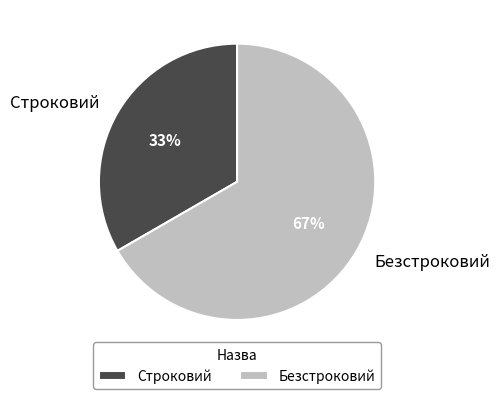

The Строковий slice represents 33% of the pie. True or false?

True